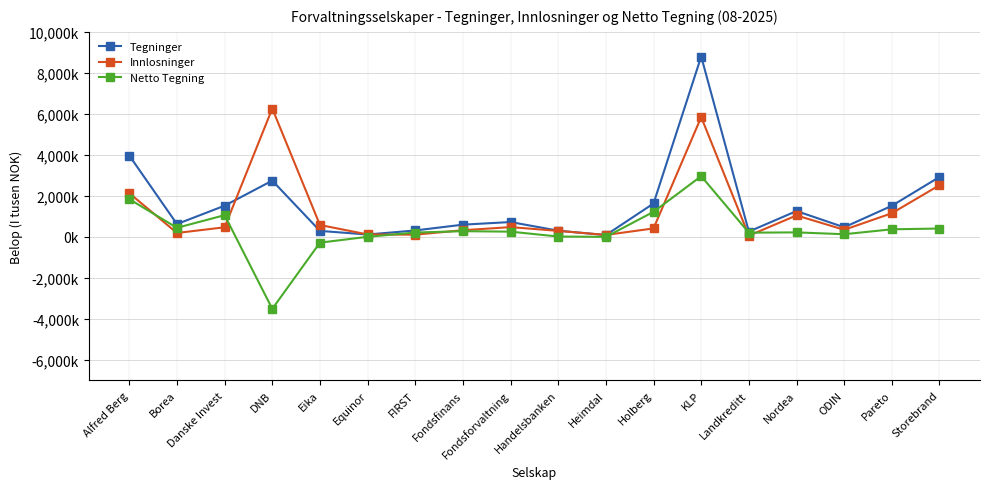

What is the difference between the highest and lowest values at Landkreditt?

197926